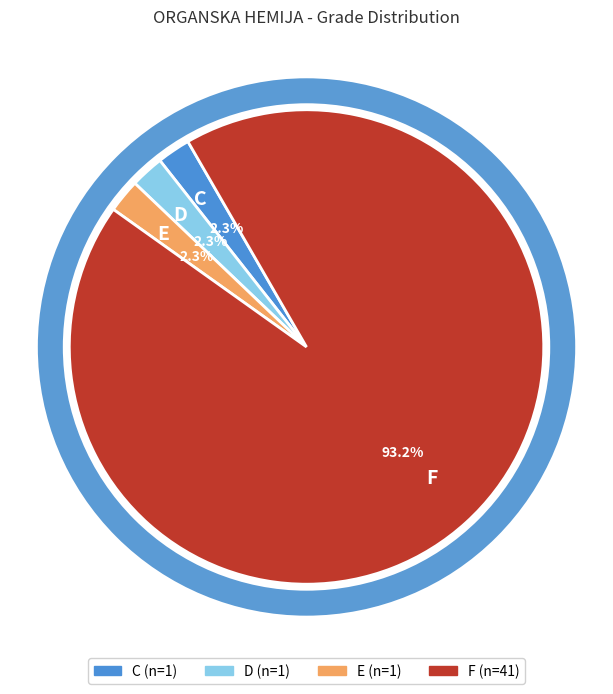

The E slice represents 2% of the pie. True or false?

True